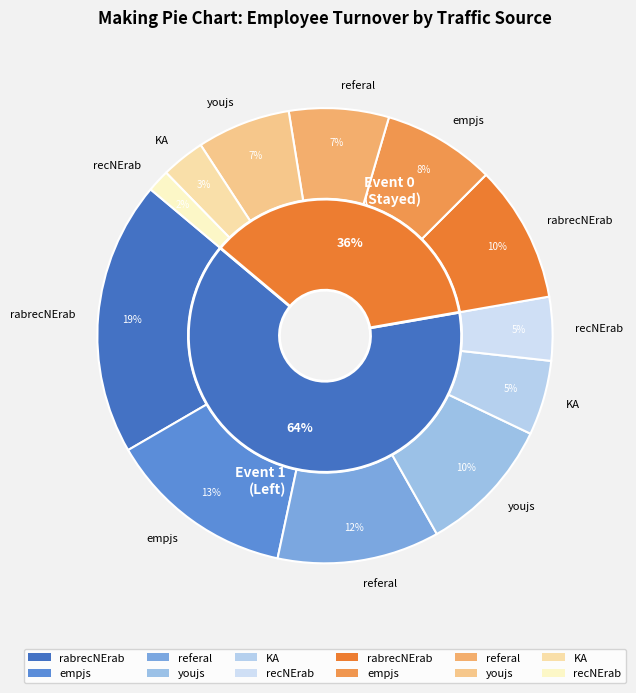

True or false: 27 accounts for 1% of the total.

False